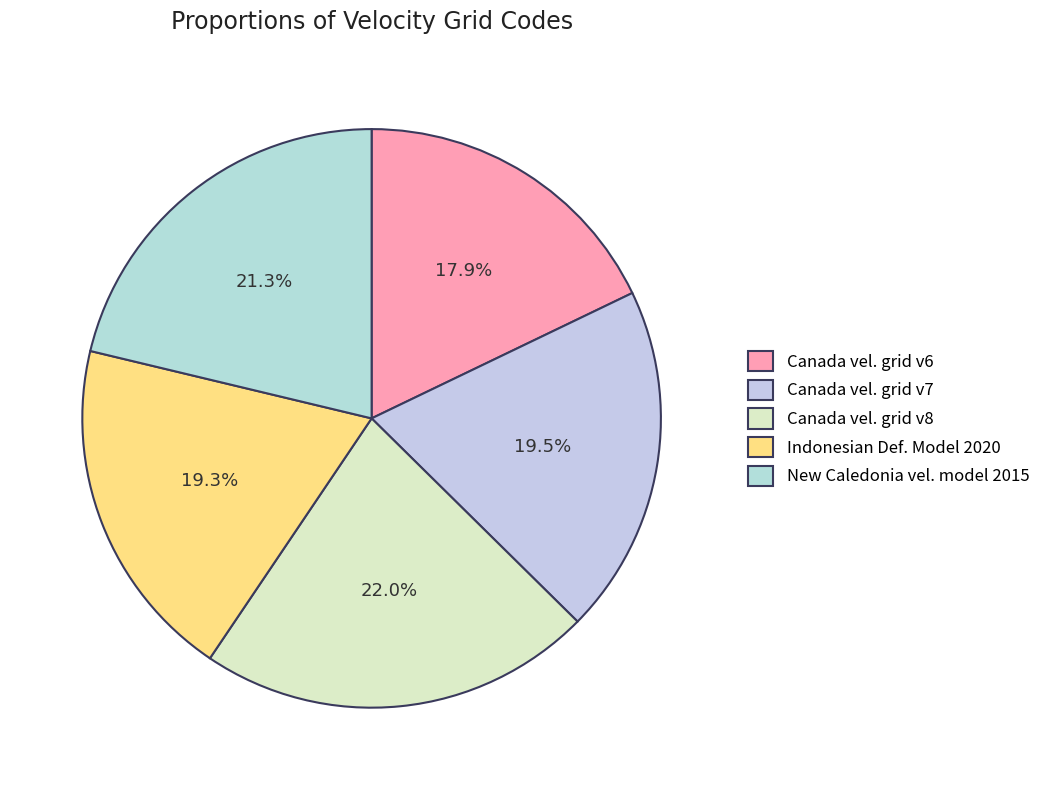

How many segments does this pie chart have?

5